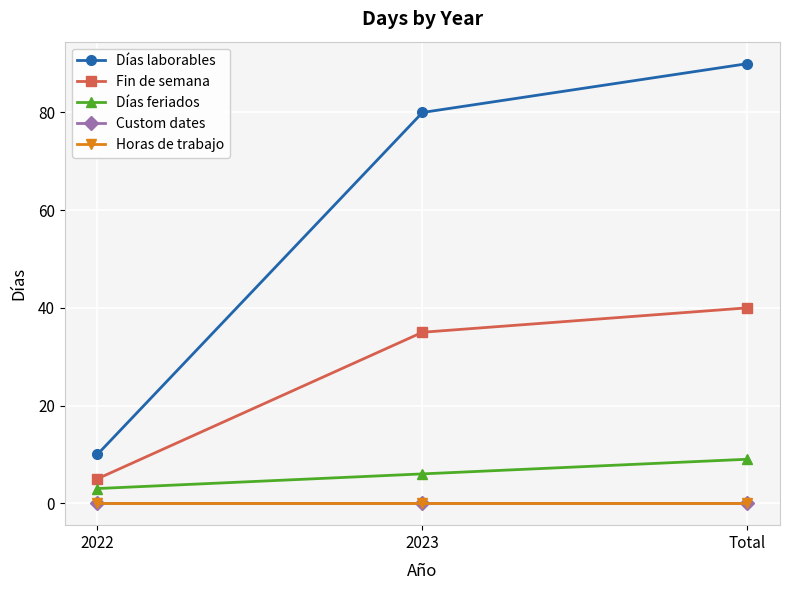

Is this an area chart (filled region under the line)?

No